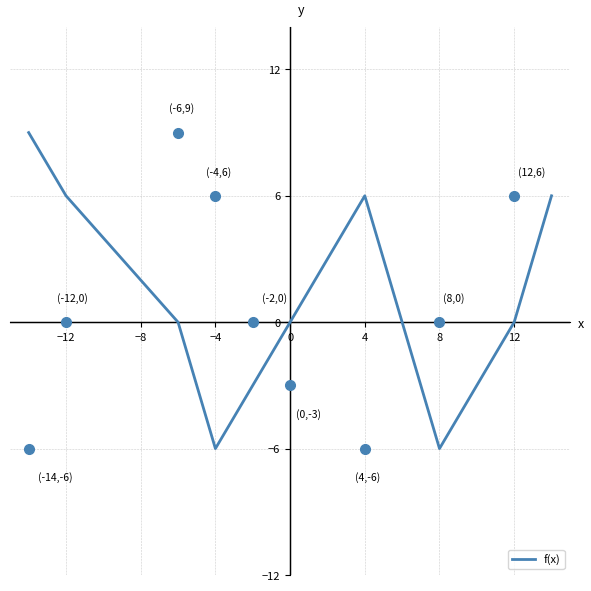

What is the difference between the maximum and minimum values?

15